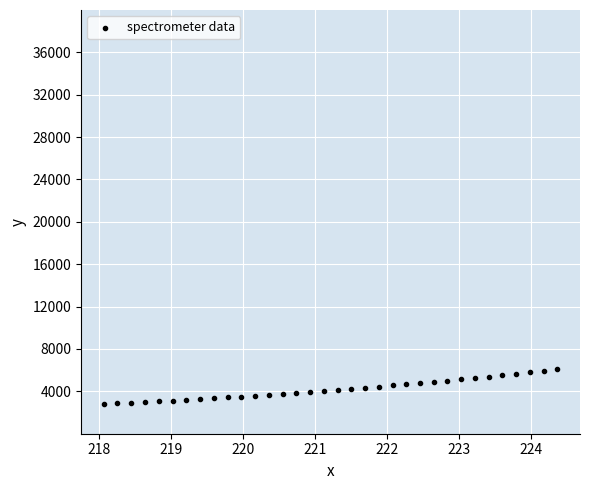

What is the range of Y values (max minus min)?

3272.4